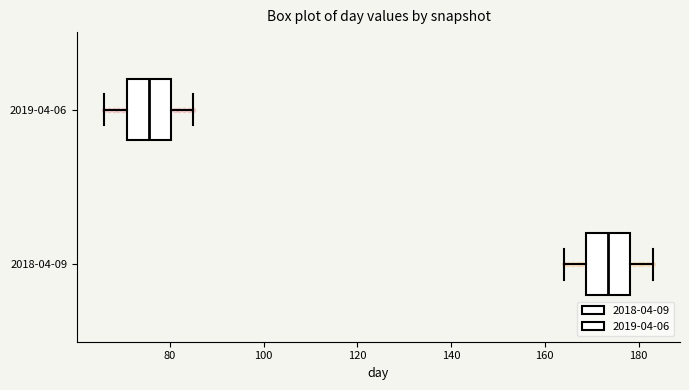

Reading bottom to top, read every box against the x-axis: the position of its median line, the range the box covers, and the ends of its whiskers. The values are not printed on the chart, so give them approximately, as read against the axis.

2018-04-09: median 174, box 168 to 178, whiskers 164 to 184
2019-04-06: median 76, box 70 to 80, whiskers 66 to 86